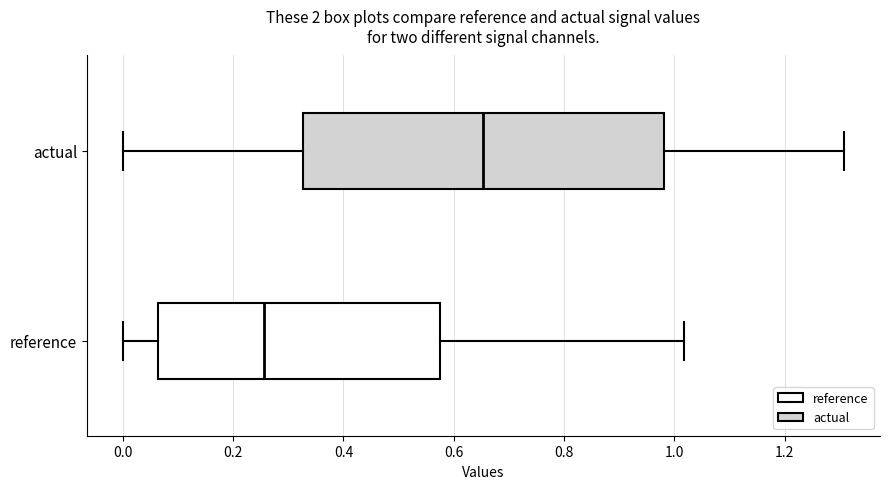

Which box's median line is the furthest to the right?

actual